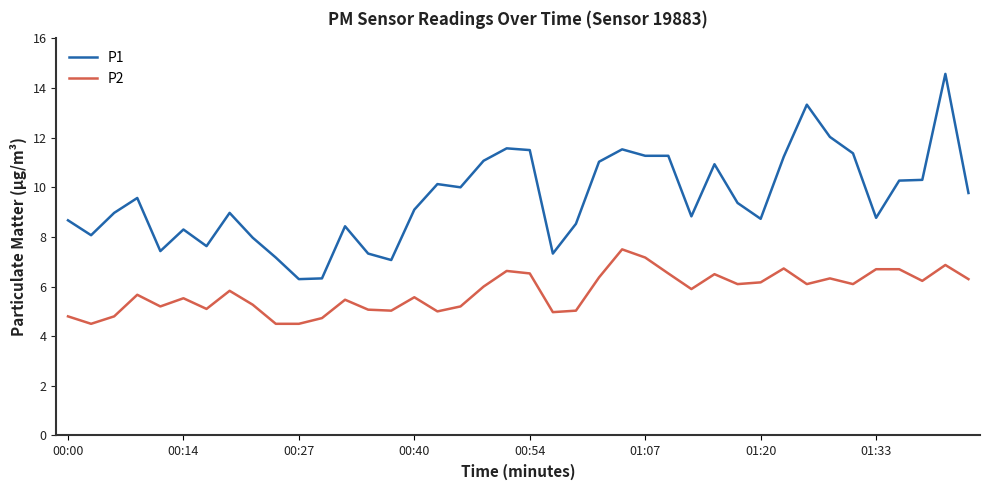

Which series has the largest total across all categories?

P1